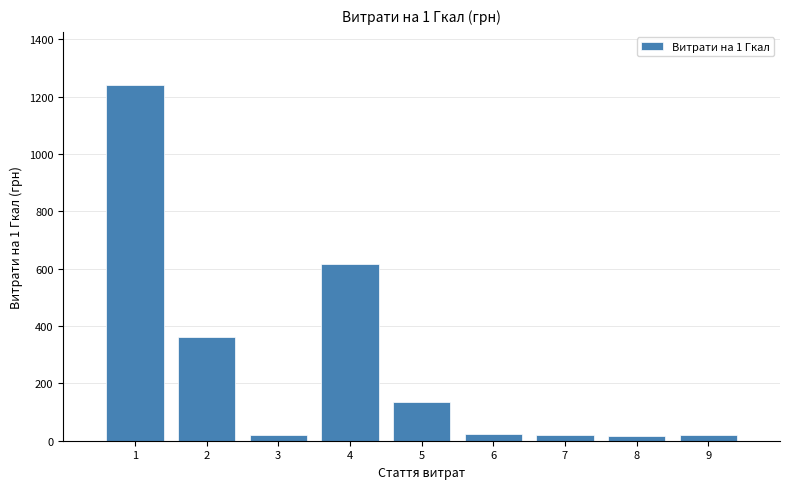

What is the difference between the maximum and minimum values?

1222.4